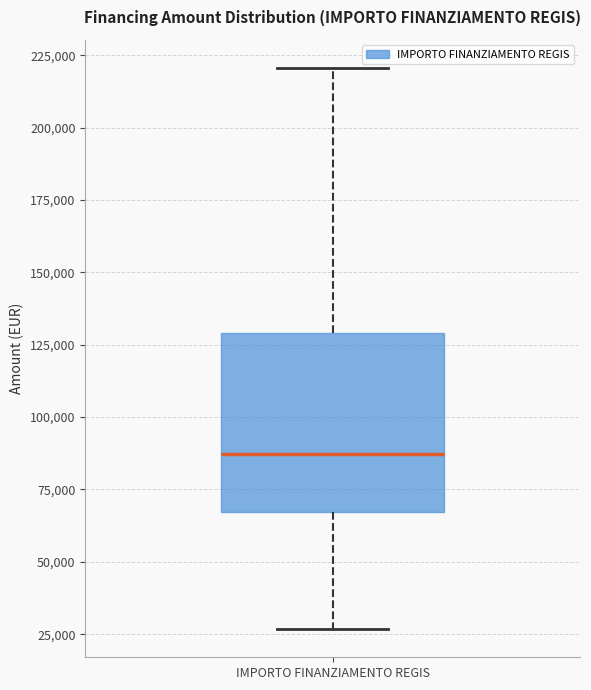

Transcribe this box plot: give where the median line is, the range the box spans, and where the two whiskers end, as read against the y-axis. The values are not printed on the chart, so give them approximately, as read against the axis.

median 85000, box 65000 to 130000, whiskers 25000 to 220000